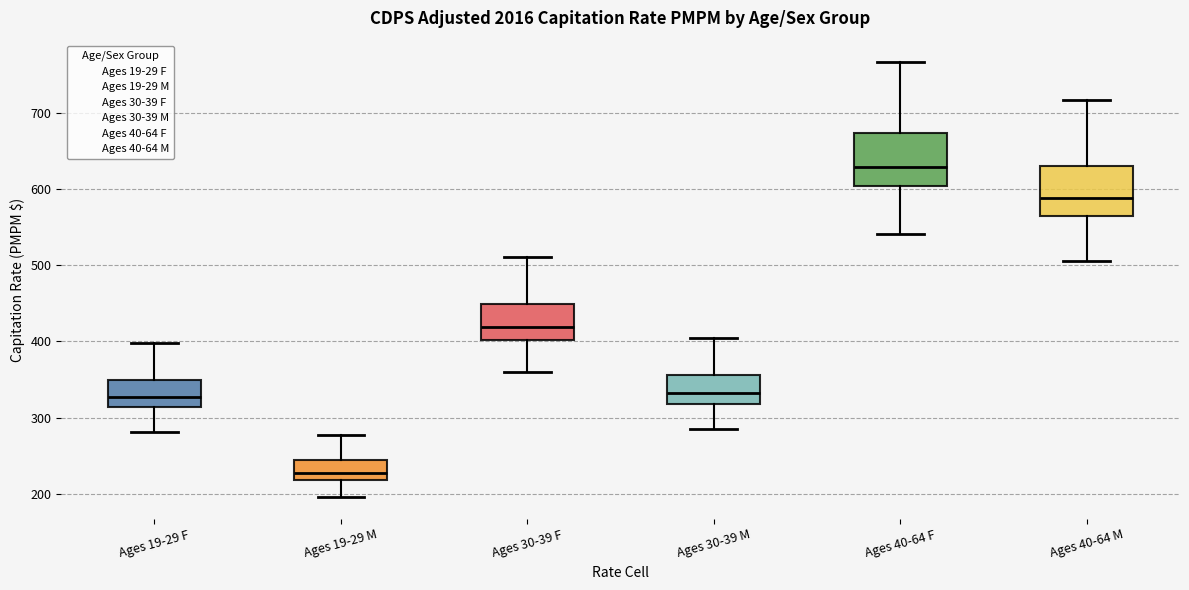

Reading left to right, transcribe this box plot: for each box, give where its median line is, the range the box spans, and where its two whiskers end, as read against the y-axis. The values are not printed on the chart, so give them approximately, as read against the axis.

Ages 19-29 F: median 330, box 310 to 350, whiskers 280 to 400
Ages 19-29 M: median 230, box 220 to 240, whiskers 200 to 280
Ages 30-39 F: median 420, box 400 to 450, whiskers 360 to 510
Ages 30-39 M: median 330, box 320 to 360, whiskers 290 to 400
Ages 40-64 F: median 630, box 600 to 670, whiskers 540 to 770
Ages 40-64 M: median 590, box 560 to 630, whiskers 510 to 720